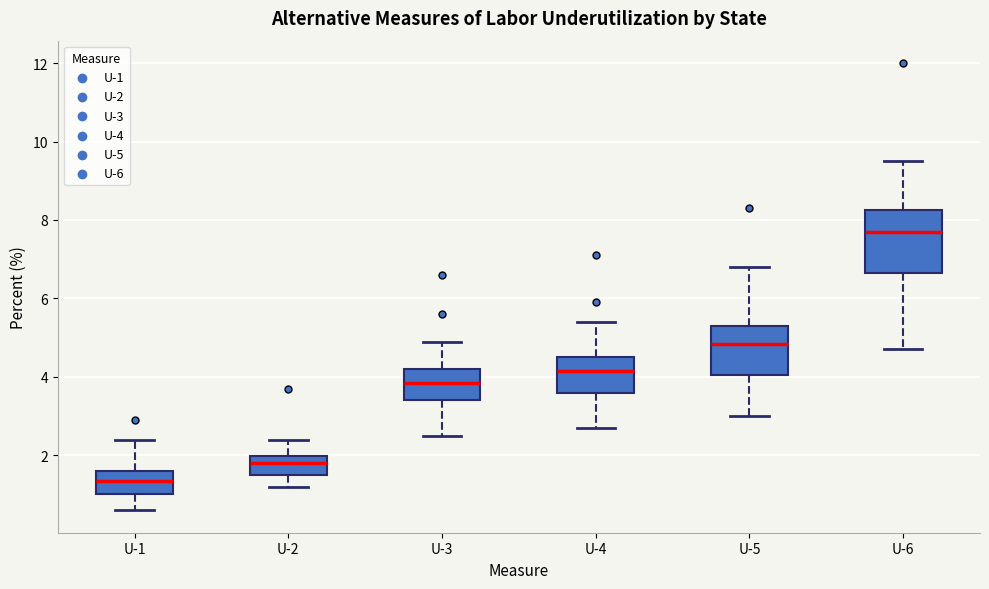

Which box is the tallest, from its lower edge to its upper edge?

U-6